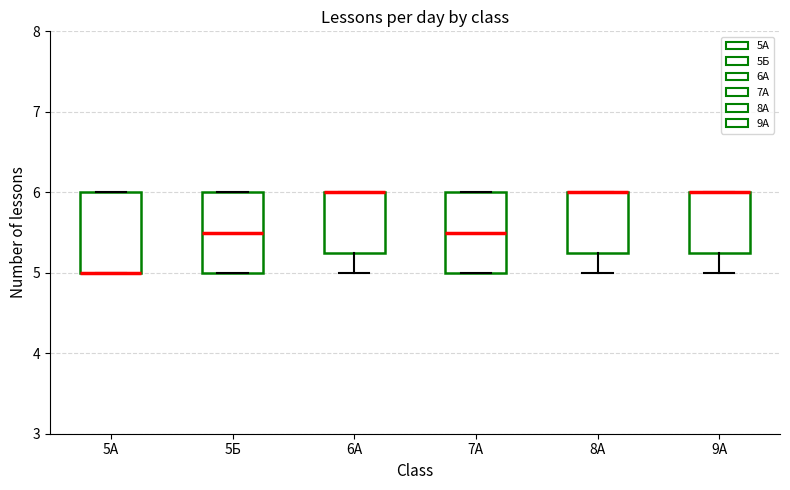

Reading left to right, transcribe this box plot: for each box, give where its median line is, the range the box spans, and where its two whiskers end, as read against the y-axis. The values are not printed on the chart, so give them approximately, as read against the axis.

5А: median 5.0 (drawn on the box's lower edge), box 5.0 to 6.0, whiskers 5.0 to 6.0
5Б: median 5.5, box 5.0 to 6.0, whiskers 5.0 to 6.0
6А: median 6.0 (drawn on the box's upper edge), box 5.3 to 6.0, whiskers 5.0 to 6.0
7А: median 5.5, box 5.0 to 6.0, whiskers 5.0 to 6.0
8А: median 6.0 (drawn on the box's upper edge), box 5.3 to 6.0, whiskers 5.0 to 6.0
9А: median 6.0 (drawn on the box's upper edge), box 5.3 to 6.0, whiskers 5.0 to 6.0